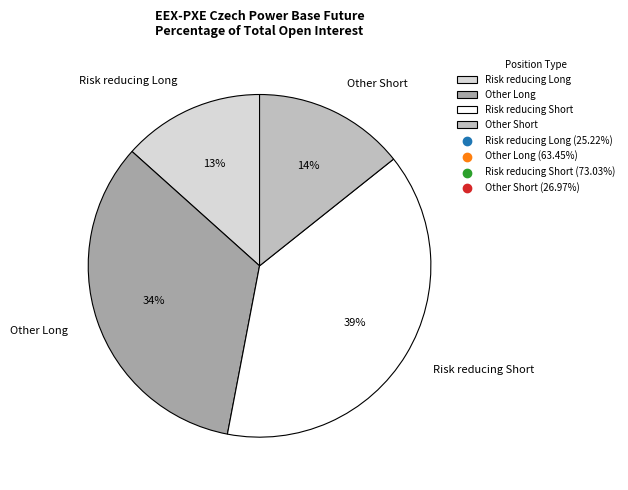

Is there a majority slice in this chart?

No